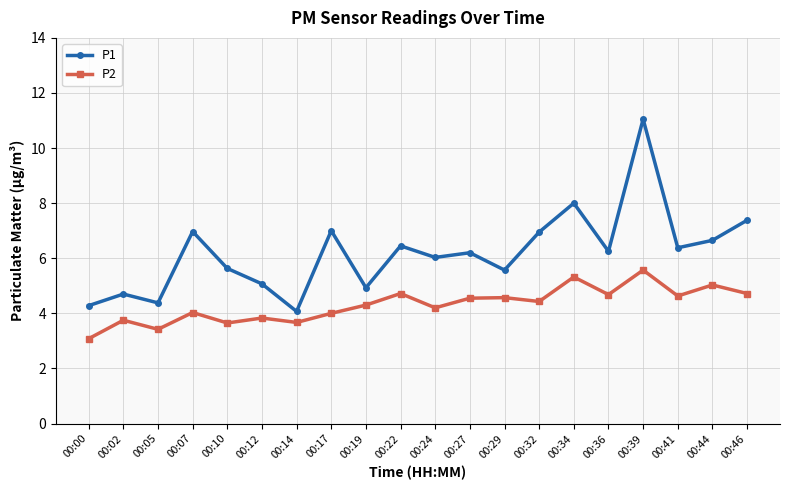

List the series in order of their overall mean, highest first.

P1, P2